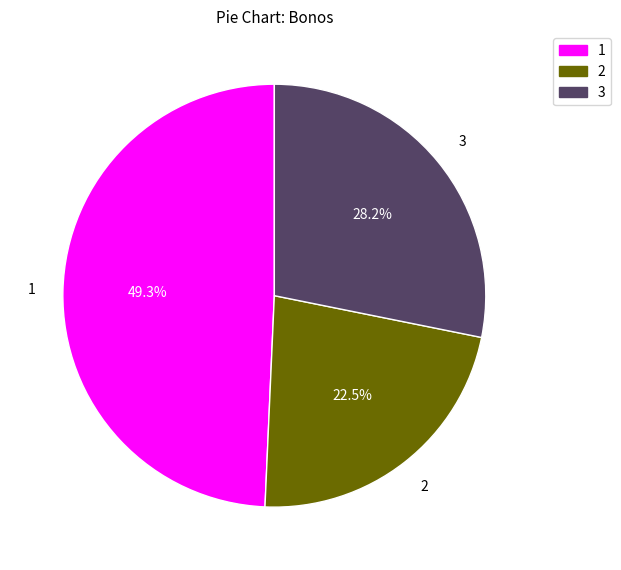

Approximately how many times larger is the value at 3 compared to 2?

1.3